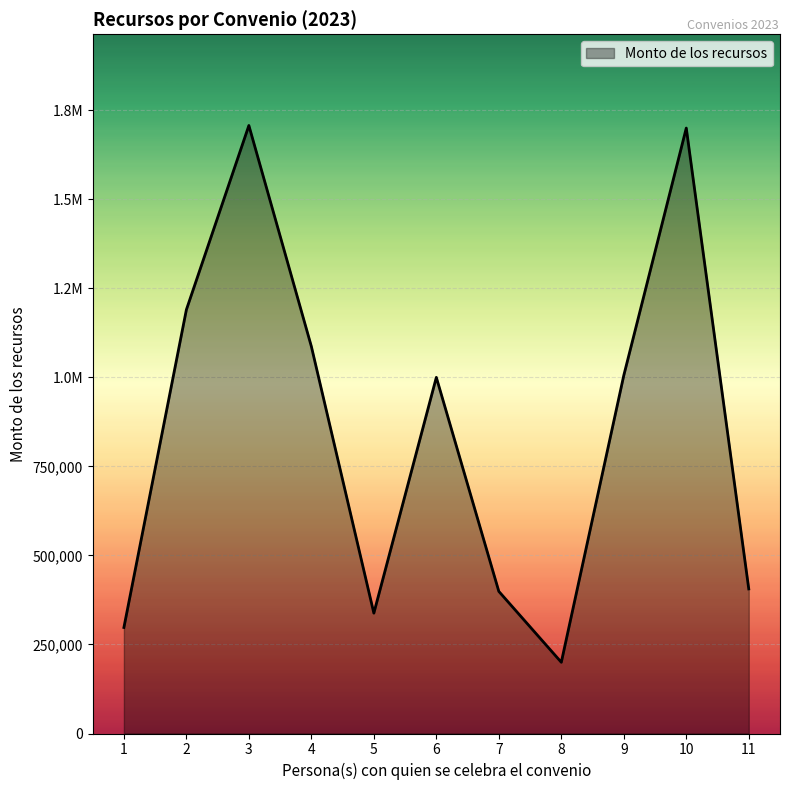

Reading left to right, transcribe all the data shown in this chart.

1=297717.5	2=1190000.0	3=1707241.9	4=1086879.3	5=337987.8	6=1000000.0	7=399098.7	8=200000.0	9=1005562.0	10=1700000.0	11=406000.0